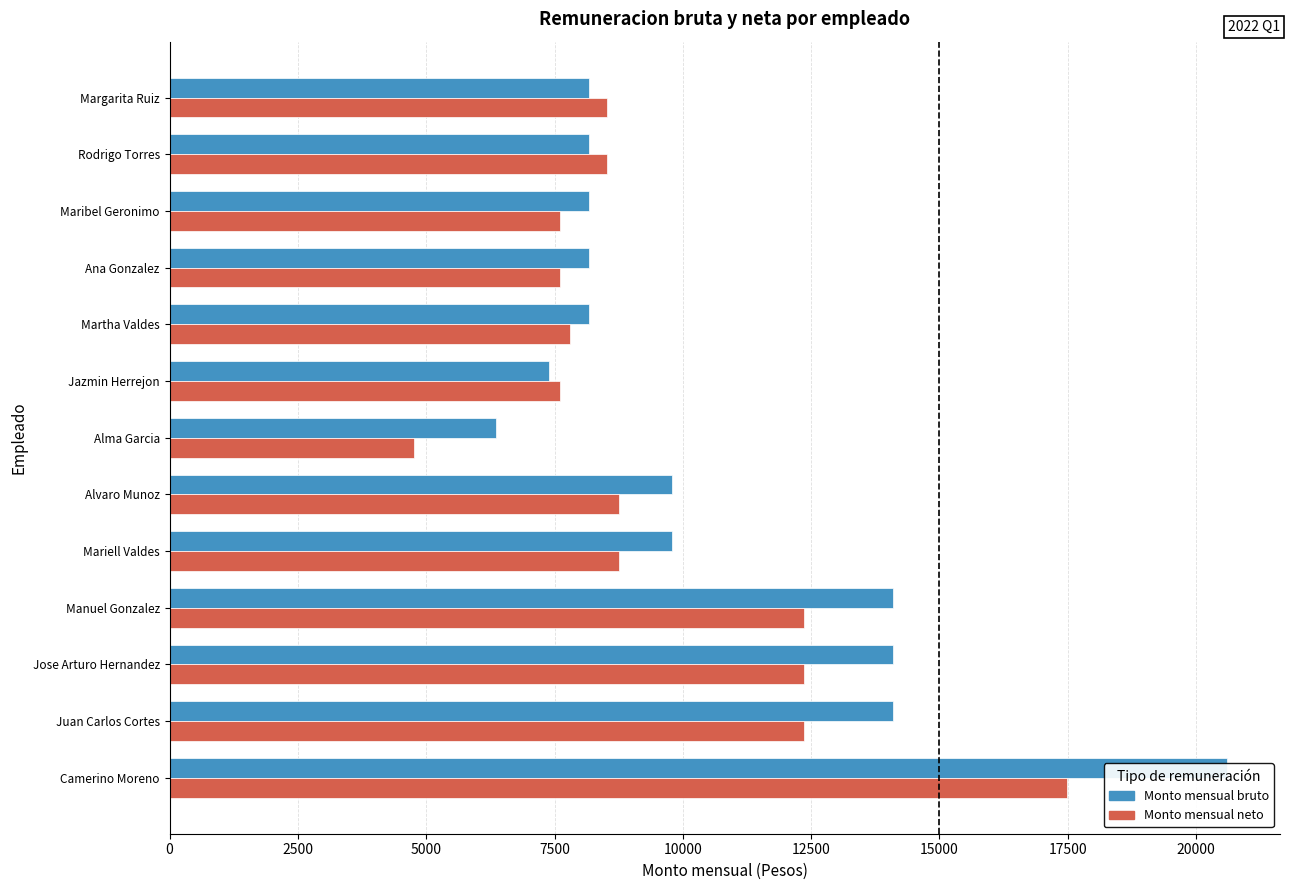

What is the maximum value shown in the chart?

20603.5